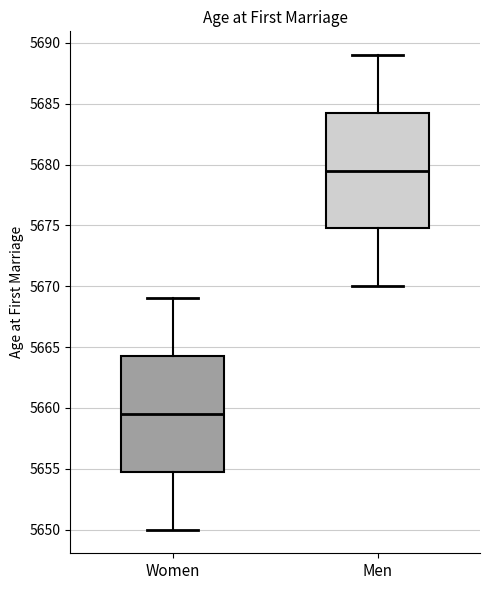

Which box's median line is the lowest?

Women